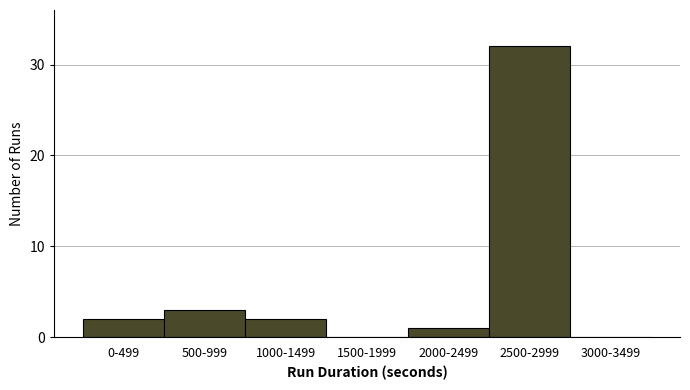

Reading right to left, what are all the values shown in this chart?

3000-3499=0	2500-2999=32	2000-2499=1	1500-1999=0	1000-1499=2	500-999=3	0-499=2